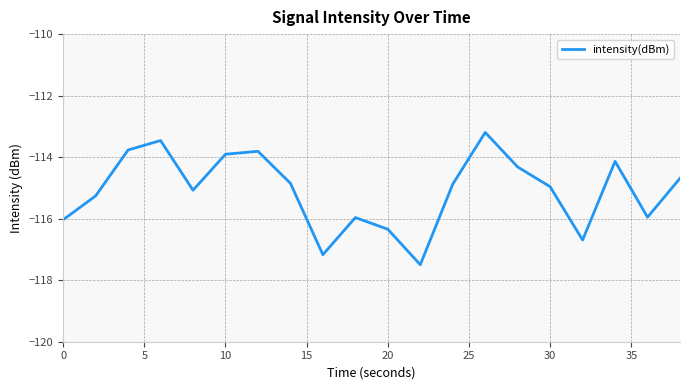

What is the difference between the maximum and minimum values?

4.3